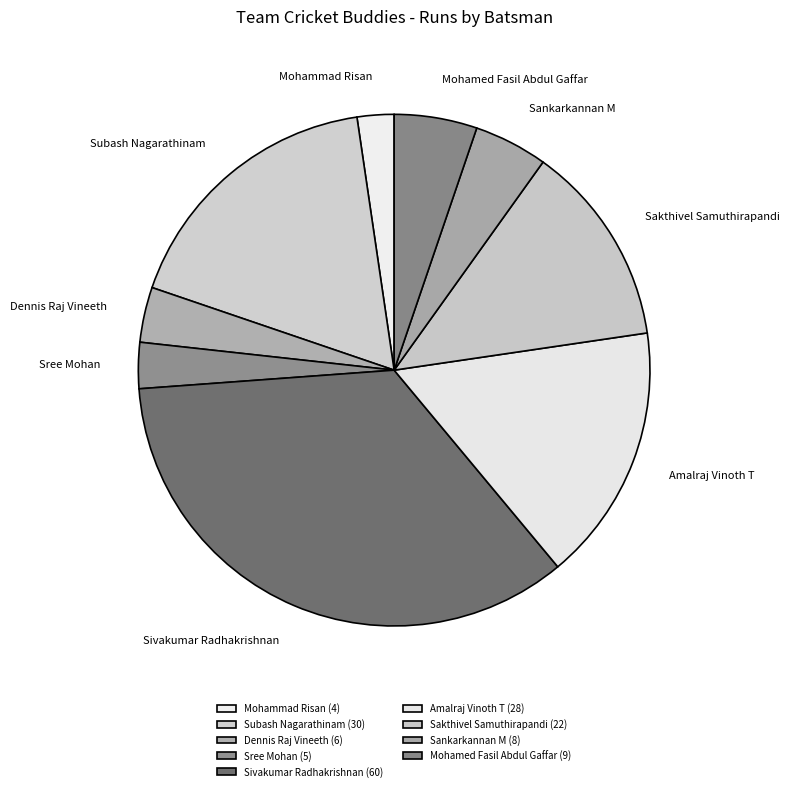

Rank the categories by value from lowest to highest.

Mohammad Risan, Sree Mohan, Dennis Raj Vineeth, Sankarkannan M, Mohamed Fasil Abdul Gaffar, Sakthivel Samuthirapandi, Amalraj Vinoth T, Subash Nagarathinam, Sivakumar Radhakrishnan